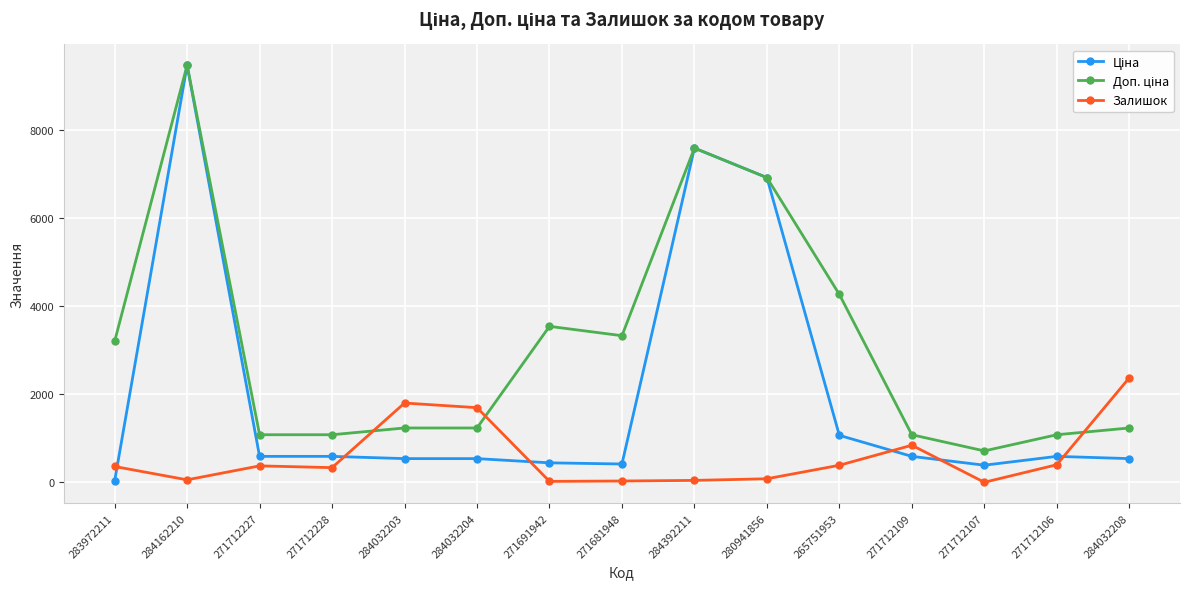

What position from the left is 284162210?

2